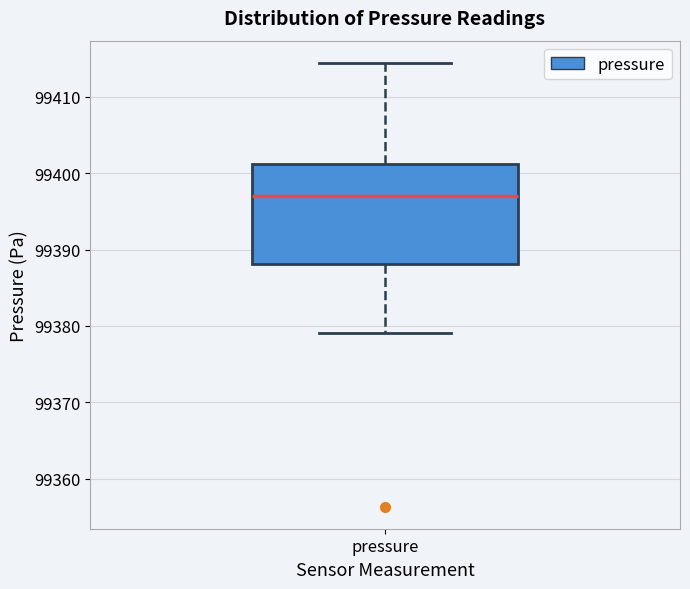

Where is the upper edge of the box for pressure on the y-axis? The values are not printed on the chart, so give them approximately, as read against the axis.

99401